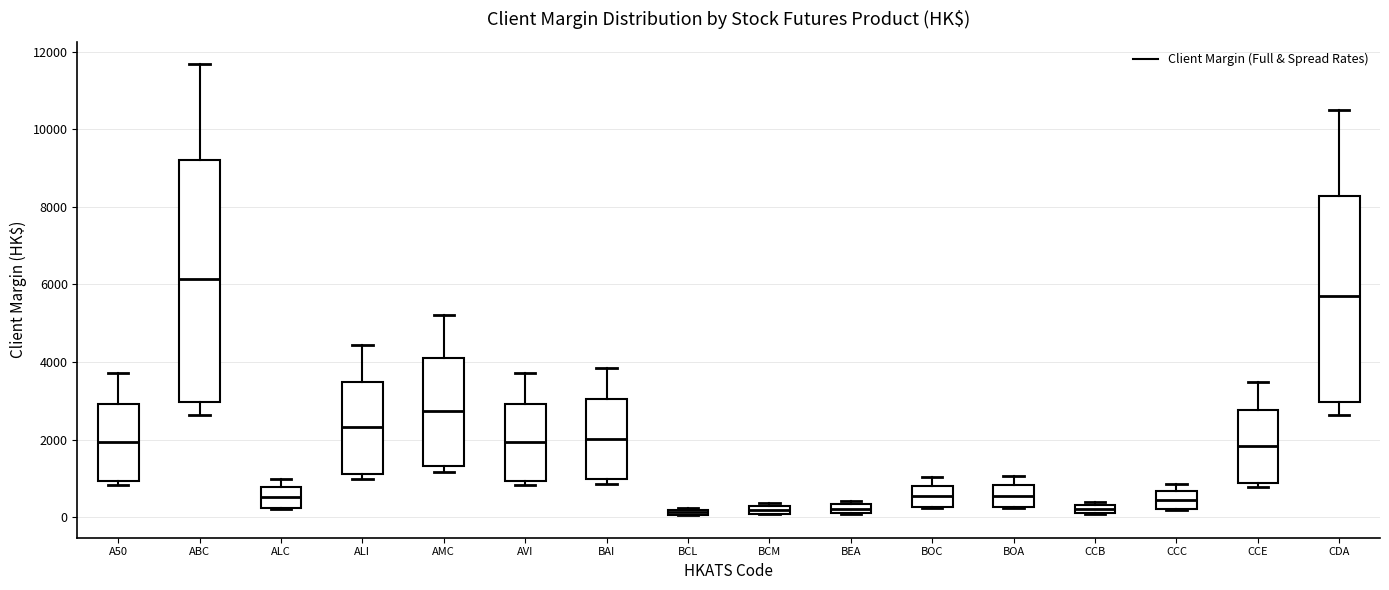

Where is the lower edge of the box for CDA on the y-axis? The values are not printed on the chart, so give them approximately, as read against the axis.

3000